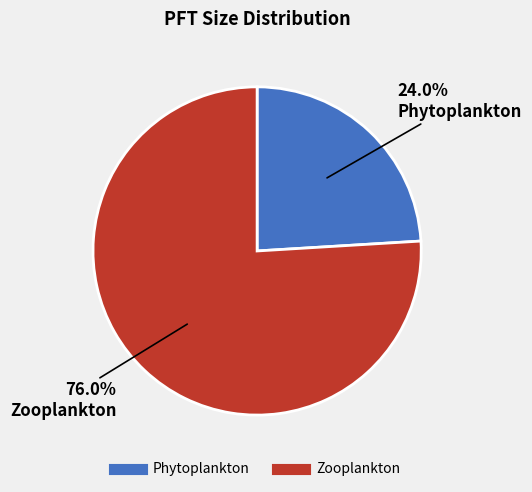

Rank the categories by value from lowest to highest.

Phytoplankton, Zooplankton